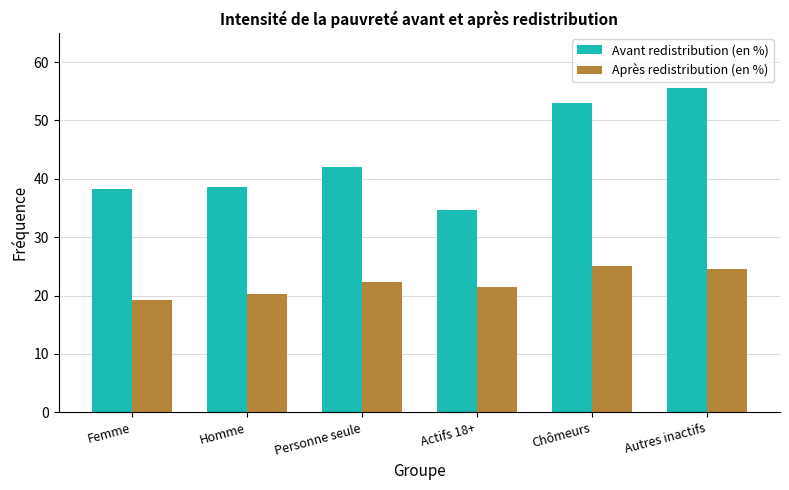

What is the value of the Après redistribution (en %) bar at the 6th from the left?

24.6